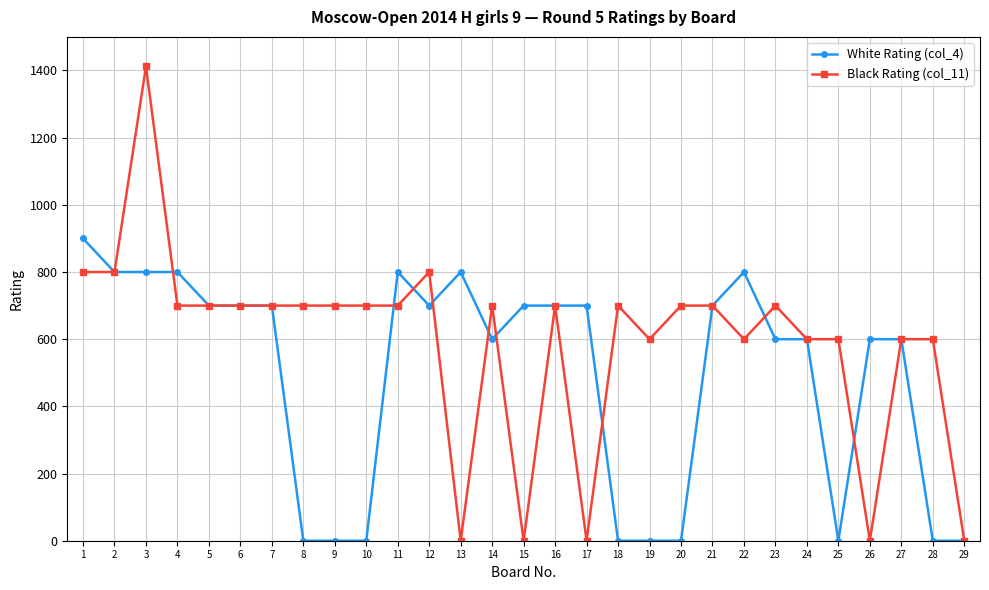

True or false: Black Rating (col_11) has more than 1 interior local peaks.

True